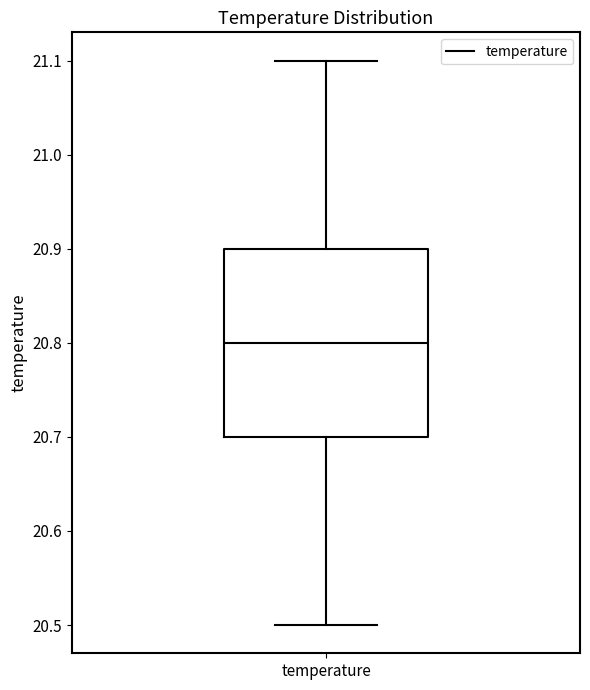

Read this box plot against the y-axis: the position of the median line, the range covered by the box, and the ends of both whiskers. The values are not printed on the chart, so give them approximately, as read against the axis.

median 20.8, box 20.7 to 20.9, whiskers 20.5 to 21.1